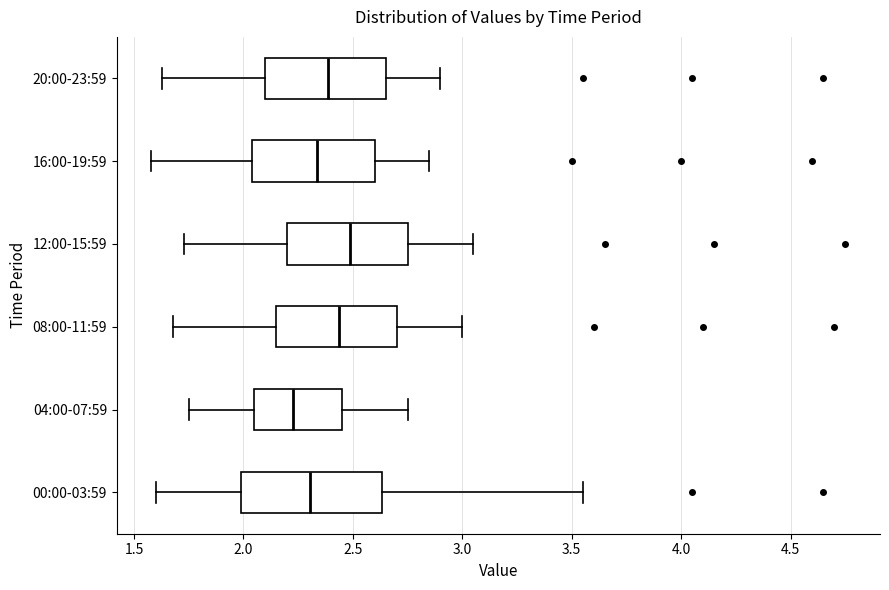

Where does the median line of the box for 00:00-03:59 sit on the x-axis? The values are not printed on the chart, so give them approximately, as read against the axis.

2.30